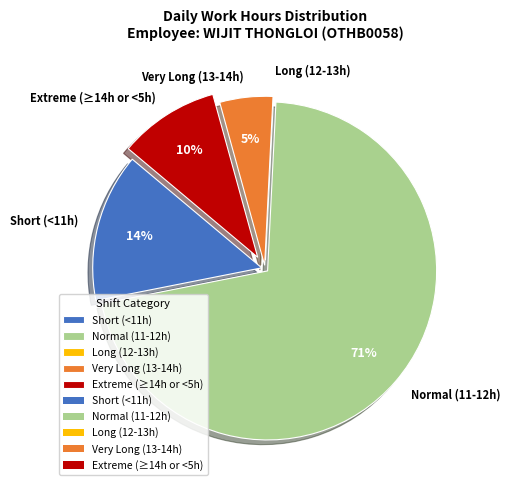

Which category has the biggest portion of the pie?

Normal (11-12h)